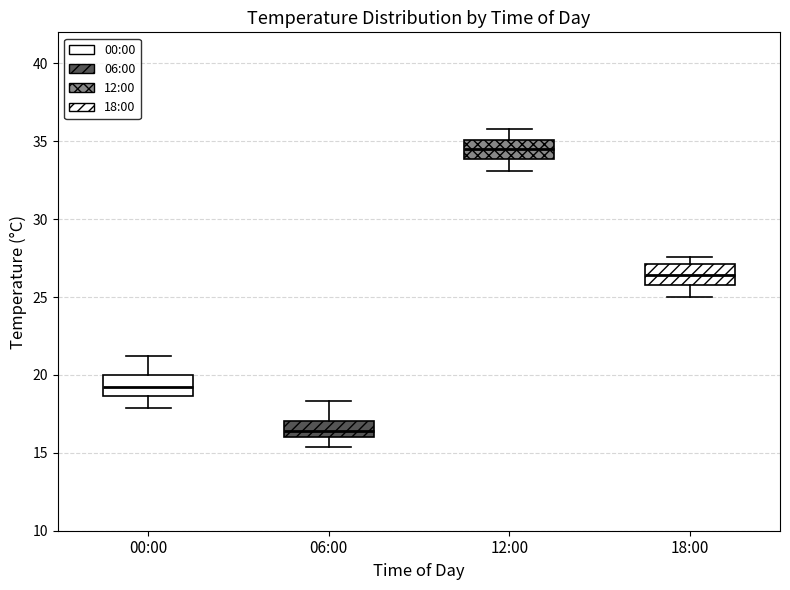

Reading left to right, transcribe this box plot: for each box, give where its median line is, the range the box spans, and where its two whiskers end, as read against the y-axis. The values are not printed on the chart, so give them approximately, as read against the axis.

00:00: median 19.0, box 18.5 to 20.0, whiskers 18.0 to 21.0
06:00: median 16.5, box 16.0 to 17.0, whiskers 15.5 to 18.5
12:00: median 34.5, box 34.0 to 35.0, whiskers 33.0 to 36.0
18:00: median 26.5, box 26.0 to 27.0, whiskers 25.0 to 27.5